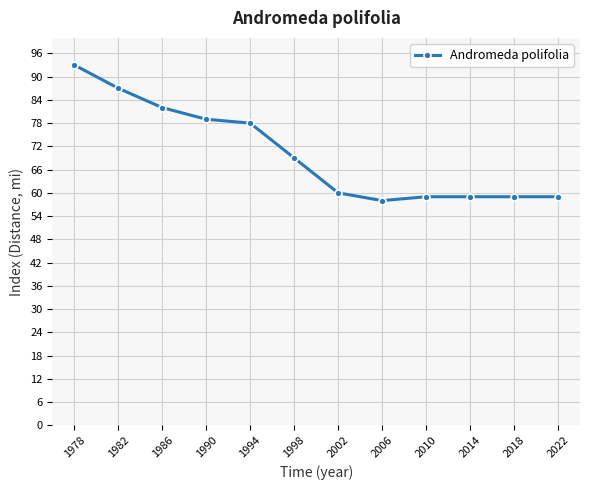

What is the average value?

70